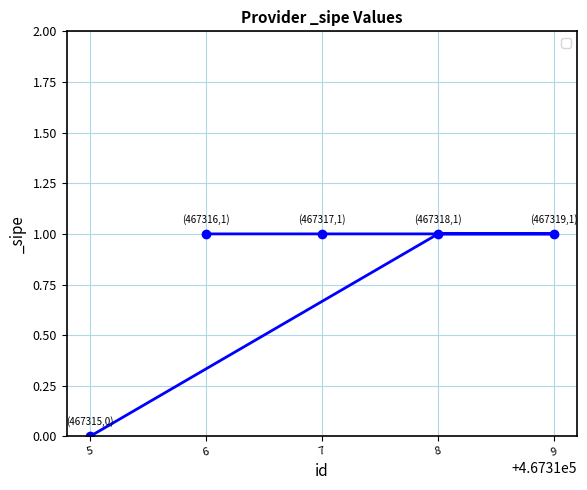

What is the change in value from 5 to 7?

+1